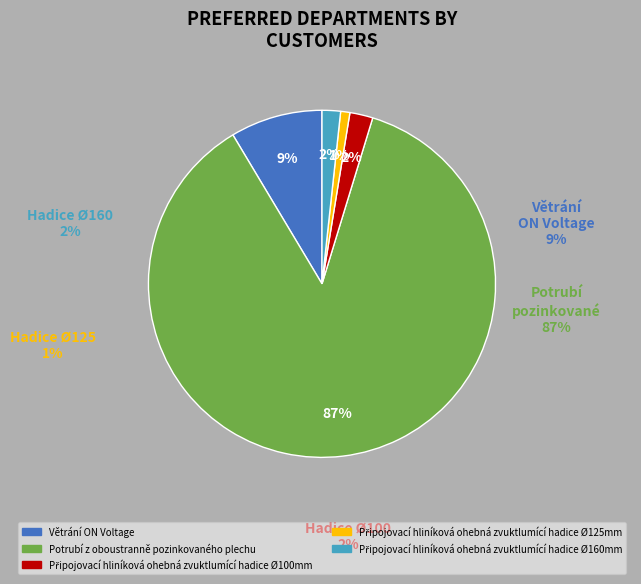

What is the largest slice in the pie chart?

Potrubí z oboustranně pozinkovaného plechu